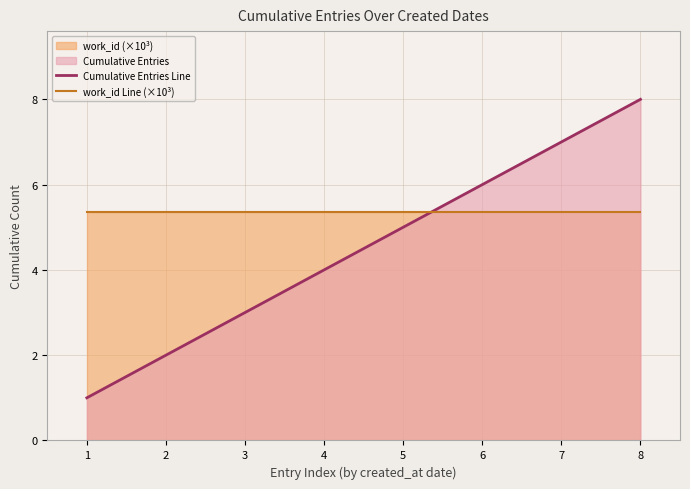

How many data points in Cumulative Entries Line are less than 5?

4